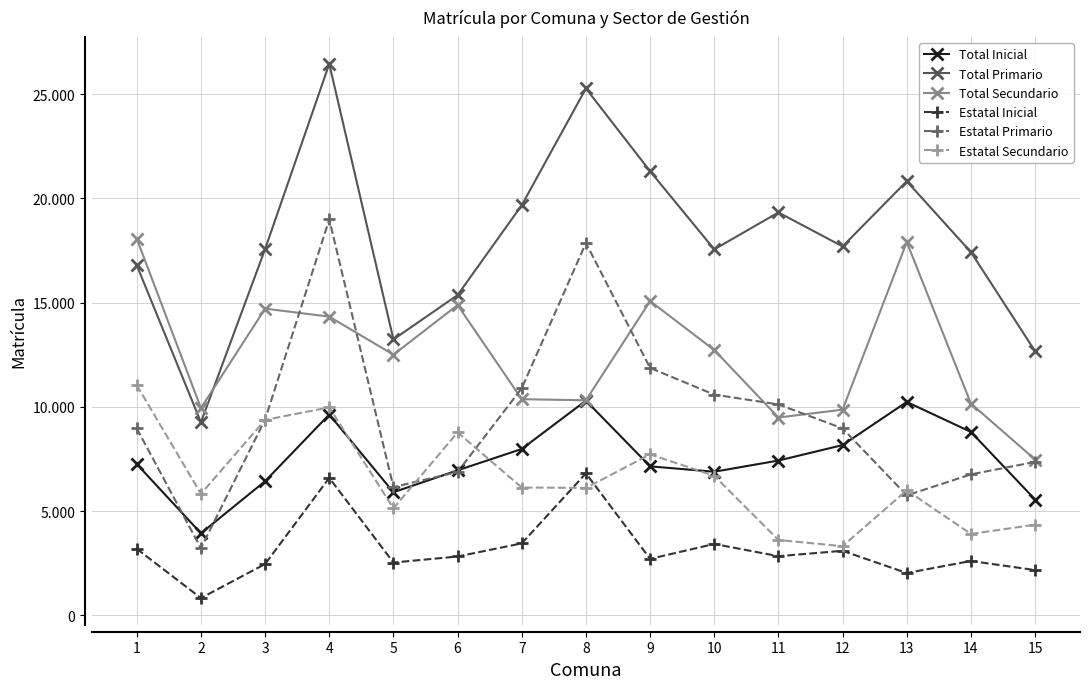

Reading right to left, list all the values displayed in this chart.

Total Inicial: 5556	8799	10238	8167	7426	6889	7147	10300	7981	6956	5906	9635	6435	3936	7257
Total Primario: 12675	17427	20829	17701	19330	17559	21309	25280	19679	15366	13237	26458	17572	9262	16795
Total Secundario: 7476	10160	17910	9868	9490	12728	15077	10318	10369	14887	12506	14331	14715	9944	18072
Estatal Inicial: 2169	2607	2028	3095	2837	3423	2708	6812	3451	2822	2532	6594	2460	827	3190
Estatal Primario: 7359	6762	5754	8968	10119	10590	11870	17866	10897	6879	6152	18997	9395	3219	8965
Estatal Secundario: 4346	3904	5998	3316	3614	6695	7723	6113	6131	8778	5133	9978	9375	5828	11045